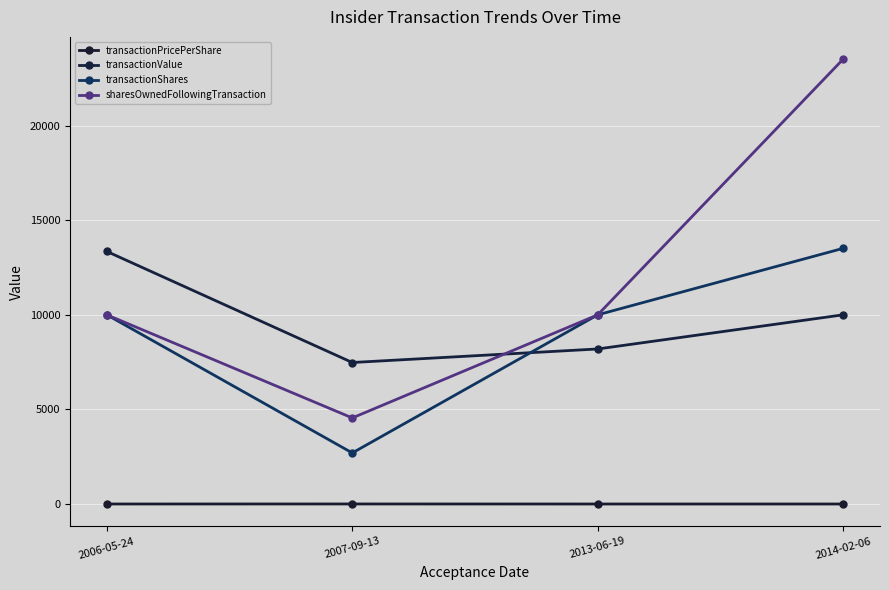

Count the transactionShares values in the range 10000 to 13514.

3